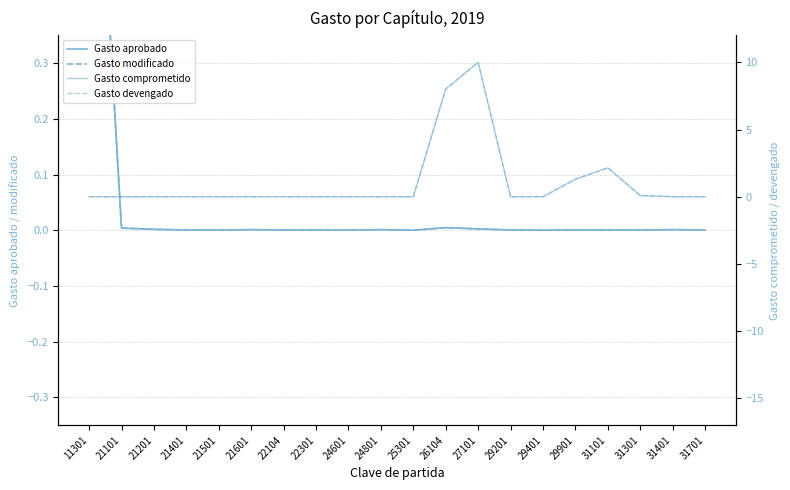

What are all the series names shown in the legend?

Gasto aprobado, Gasto modificado, Gasto comprometido, Gasto devengado